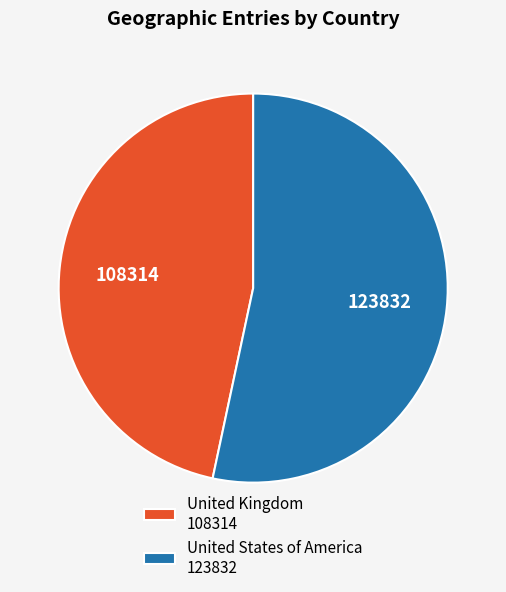

How many segments does this pie chart have?

2